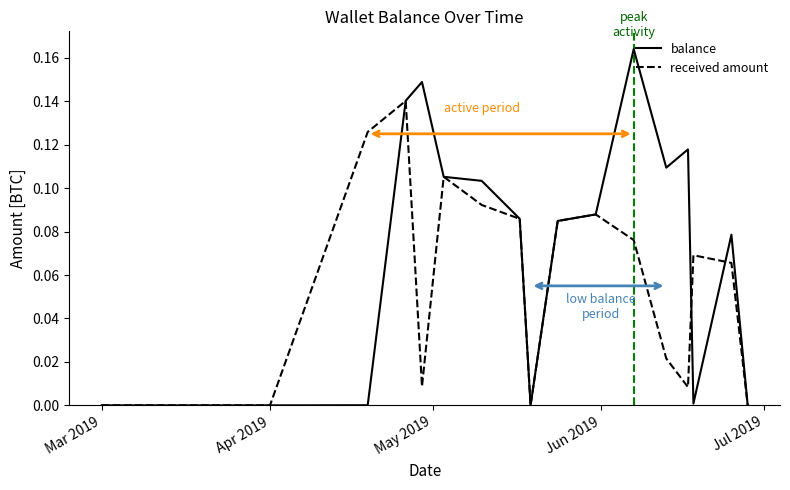

List the series in order of their overall mean, lowest first.

received amount, balance